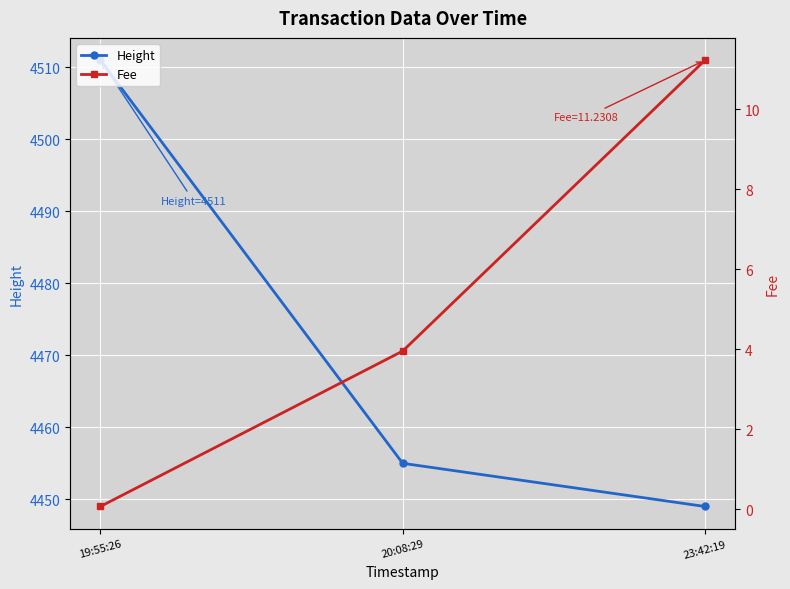

Which category has the lowest value in the Height series?

23:42:19